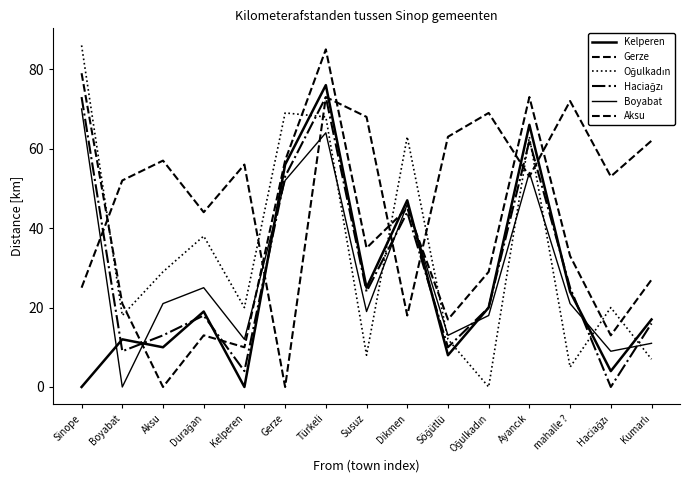

What value does the Aksu series have at Haciağzı, to the nearest 10?

10